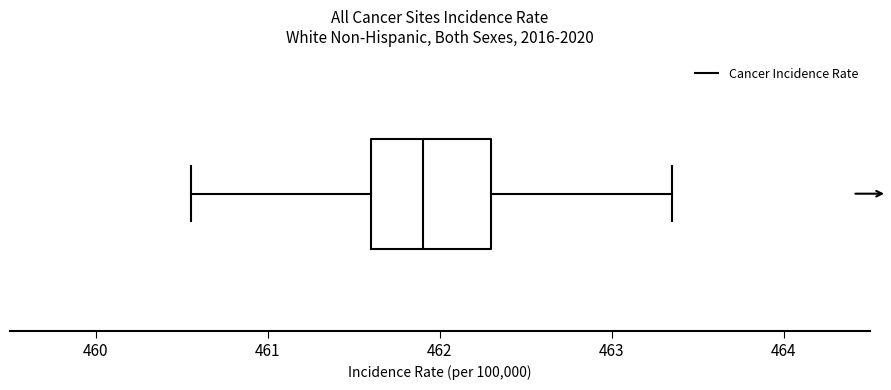

Read this box plot against the x-axis: the position of the median line, the range covered by the box, and the ends of both whiskers. The values are not printed on the chart, so give them approximately, as read against the axis.

median 461.9, box 461.6 to 462.3, whiskers 460.6 to 463.4